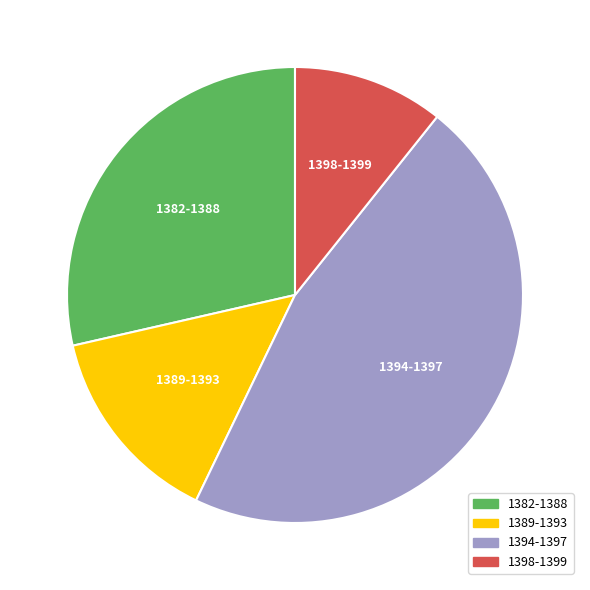

Rank the categories by value from lowest to highest.

1398-1399, 1389-1393, 1382-1388, 1394-1397